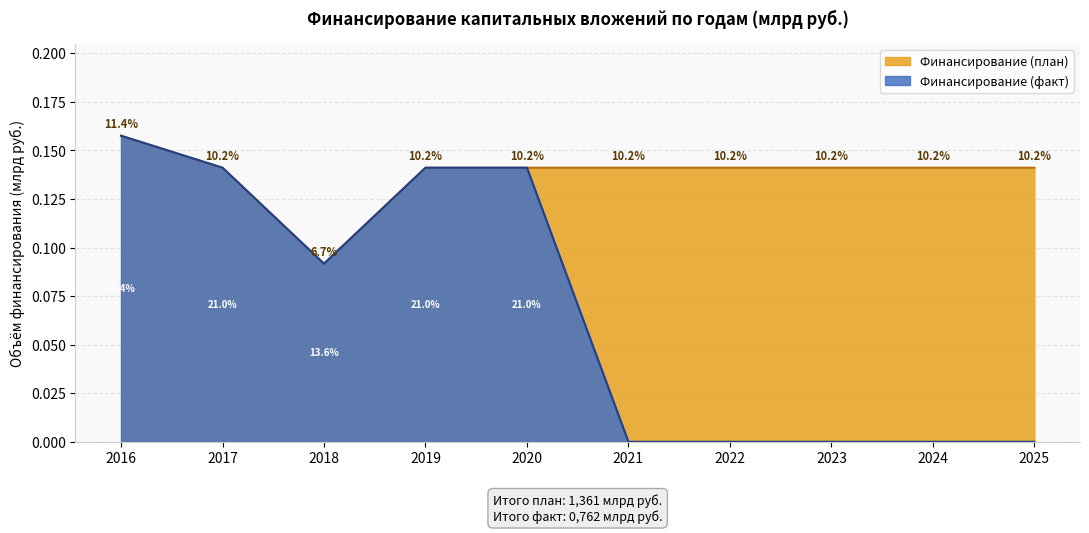

What are all the series names shown in the legend?

Финансирование (план), Финансирование (факт)